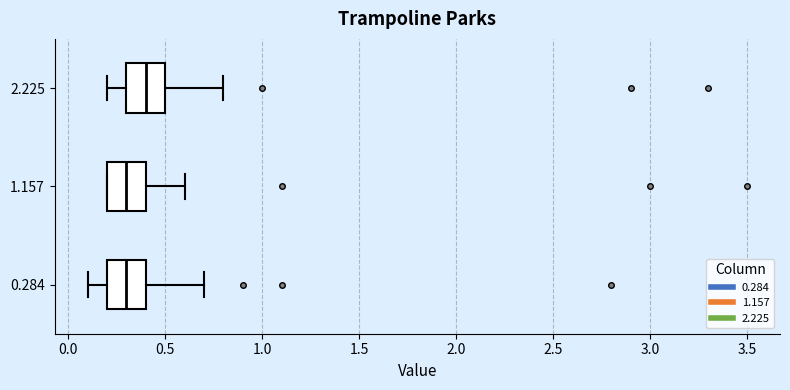

Reading bottom to top, transcribe this box plot: for each box, give where its median line is, the range the box spans, and where its two whiskers end, as read against the x-axis. The values are not printed on the chart, so give them approximately, as read against the axis.

0.284: median 0.3, box 0.2 to 0.4, whiskers 0.1 to 0.7
1.157: median 0.3, box 0.2 to 0.4, whiskers 0.2 to 0.6
2.225: median 0.4, box 0.3 to 0.5, whiskers 0.2 to 0.8